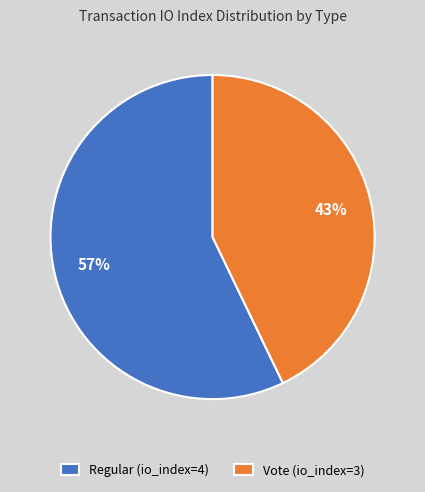

Which has a higher value, Regular (io_index=4) or Vote (io_index=3)?

Regular (io_index=4)